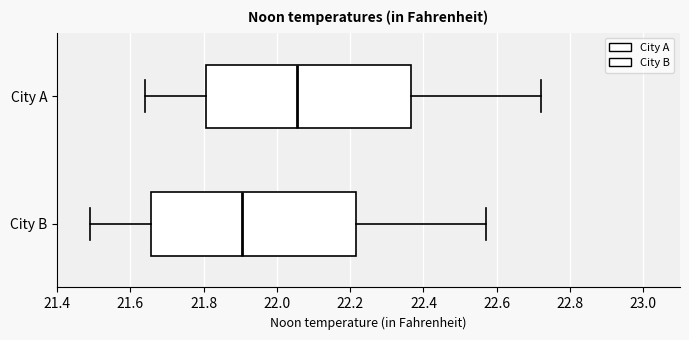

Reading bottom to top, read every box against the x-axis: the position of its median line, the range the box covers, and the ends of its whiskers. The values are not printed on the chart, so give them approximately, as read against the axis.

City B: median 21.90, box 21.66 to 22.22, whiskers 21.50 to 22.58
City A: median 22.06, box 21.80 to 22.36, whiskers 21.64 to 22.72